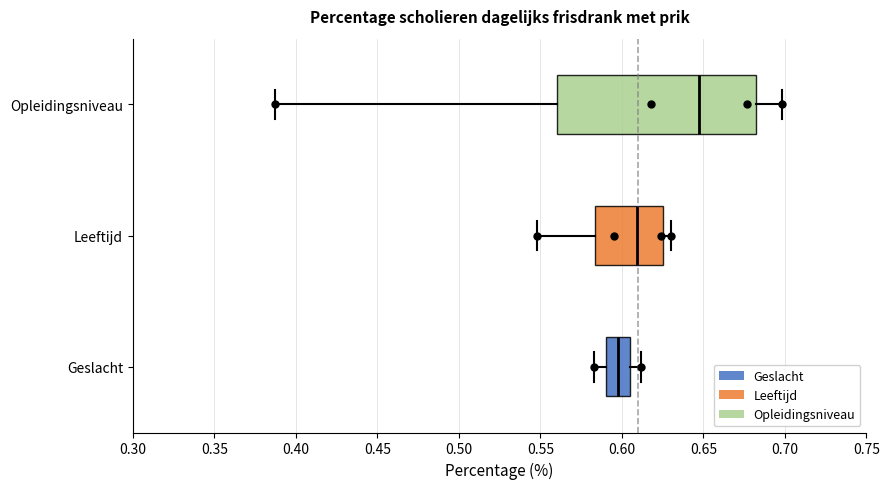

Where does the median line of the box for Geslacht sit on the x-axis? The values are not printed on the chart, so give them approximately, as read against the axis.

0.600